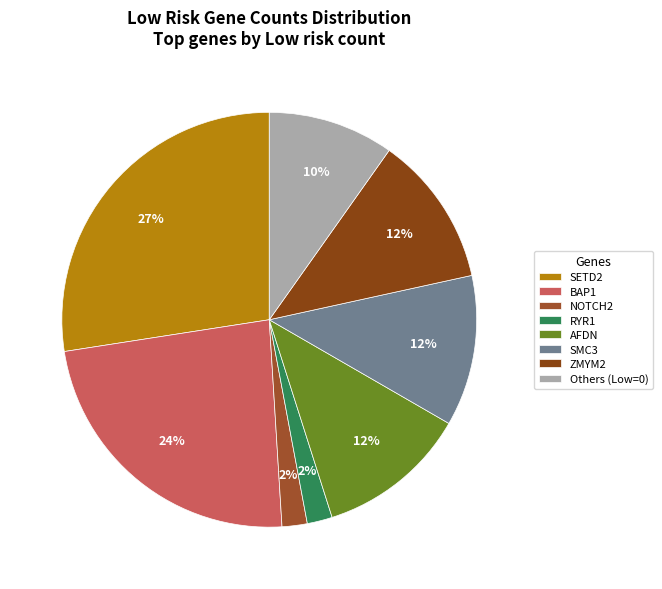

How many segments does this pie chart have?

8